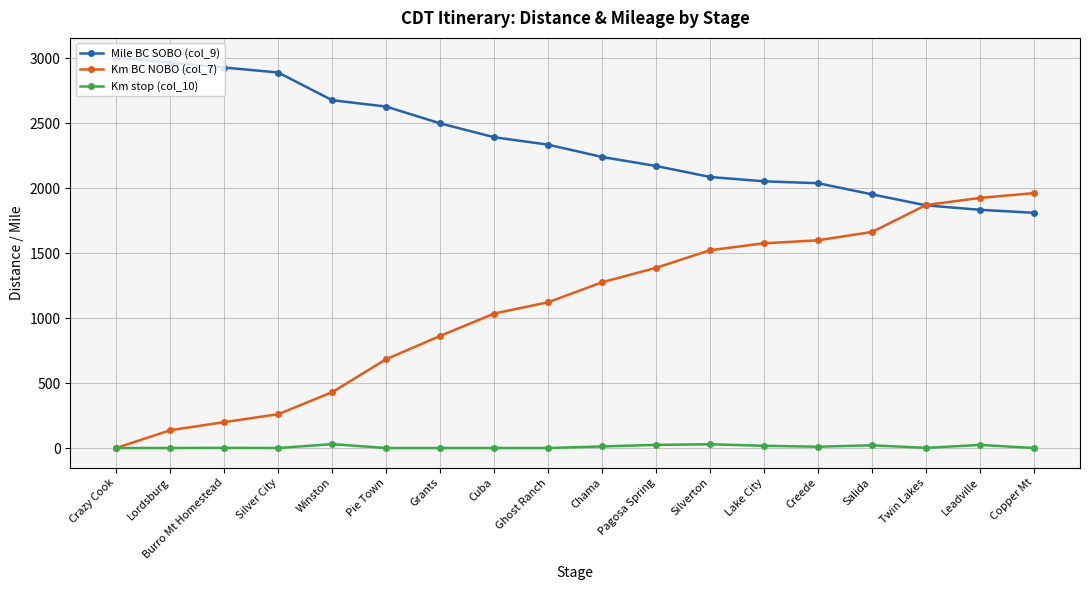

What is the difference between the maximum and minimum values in the Mile BC SOBO (col_9) series?

1195.5